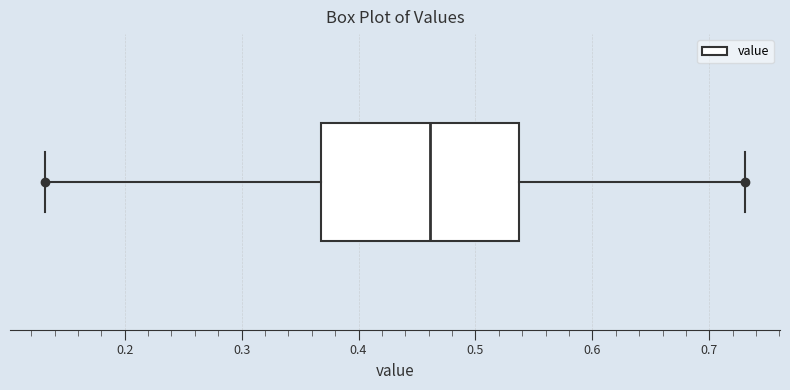

Read this box plot against the x-axis: the position of the median line, the range covered by the box, and the ends of both whiskers. The values are not printed on the chart, so give them approximately, as read against the axis.

median 0.46, box 0.37 to 0.54, whiskers 0.13 to 0.73